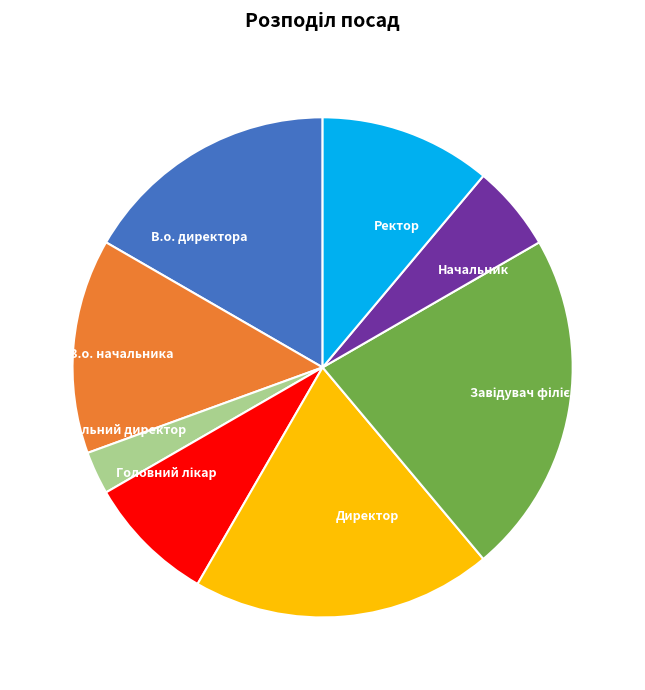

Is the sum of Начальник and В.о. начальника greater than half?

No